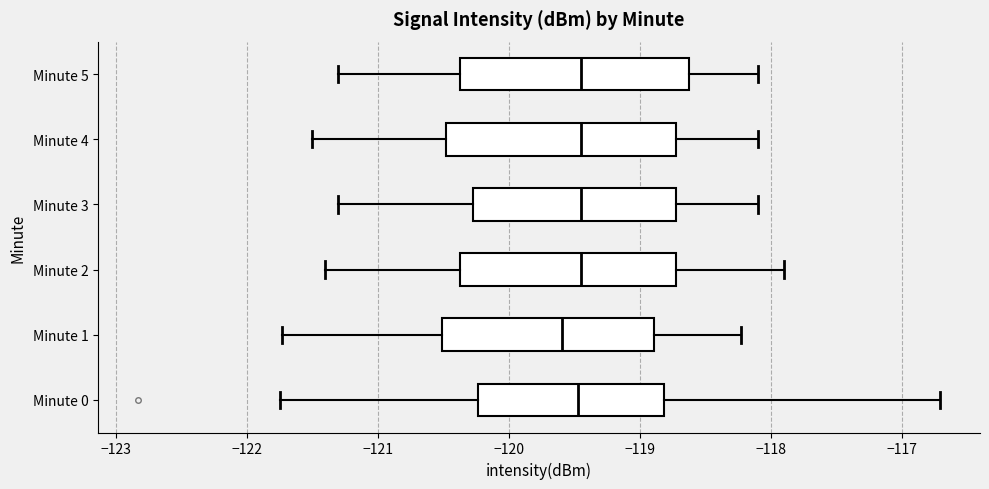

Where does the right whisker of the box for Minute 0 end on the x-axis? The values are not printed on the chart, so give them approximately, as read against the axis.

-116.7